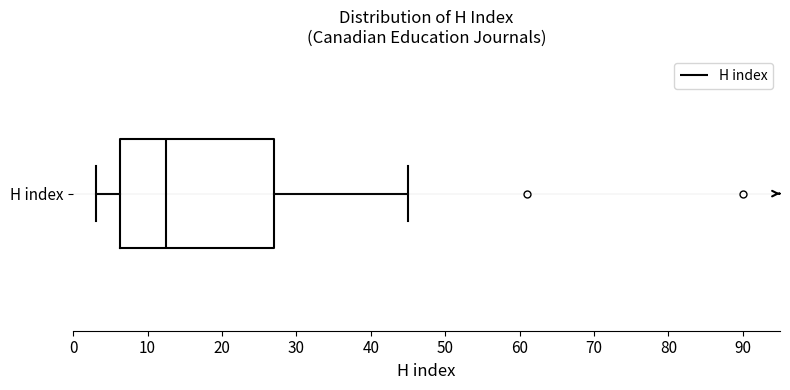

Where is the left edge of the box for H index on the x-axis? The values are not printed on the chart, so give them approximately, as read against the axis.

6